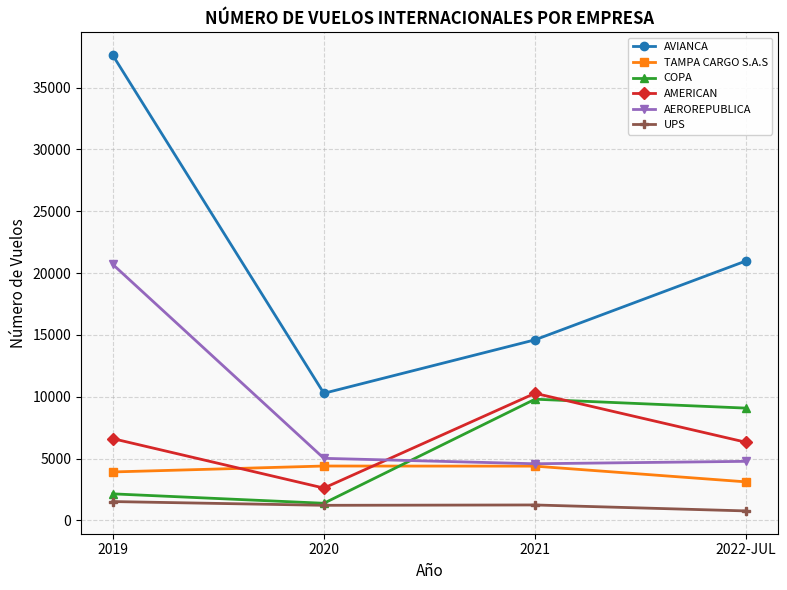

How many values in the TAMPA CARGO S.A.S series are below 4393?

2